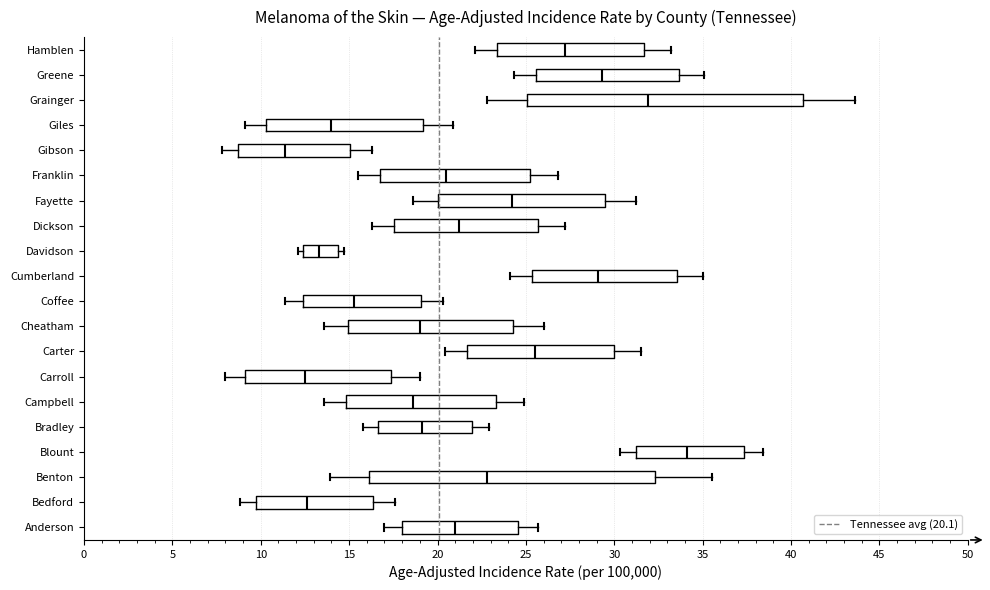

Which box has the furthest to the left median line?

Gibson